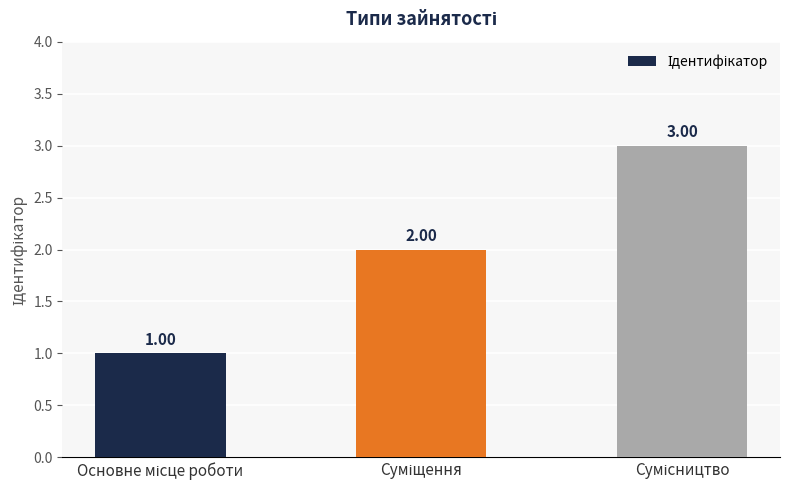

What is the value of the 1st bar from the left?

1